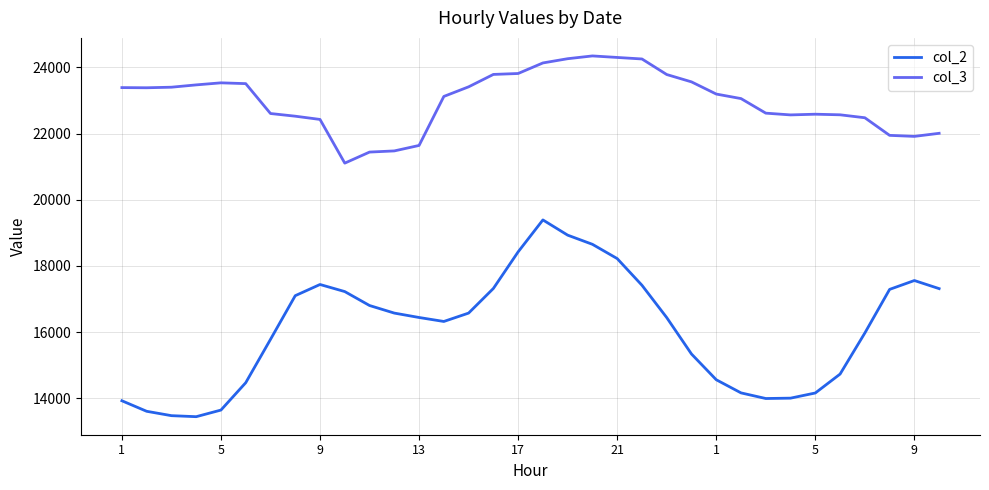

List the series in order of their overall mean, highest first.

col_3, col_2